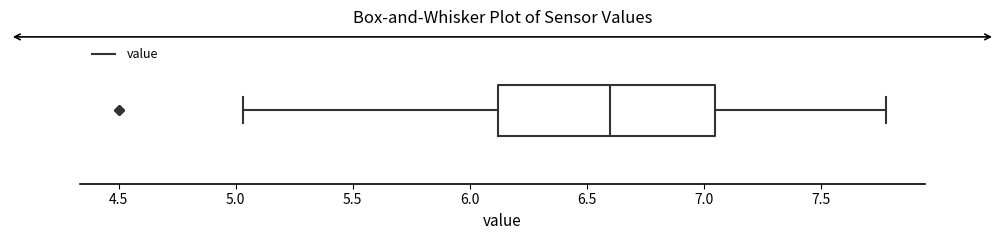

Read this box plot against the x-axis: the position of the median line, the range covered by the box, and the ends of both whiskers. The values are not printed on the chart, so give them approximately, as read against the axis.

median 6.60, box 6.10 to 7.05, whiskers 5.05 to 7.80